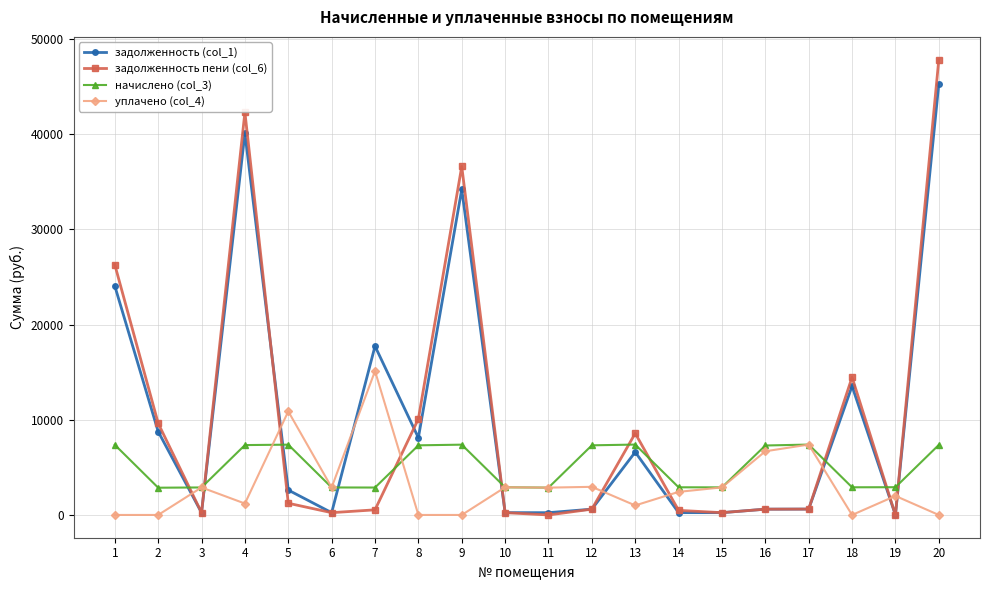

What is the sum of all начислено (col_3) values?

102509.2